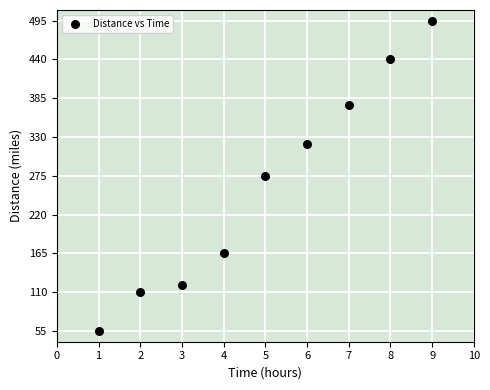

What is the average Y value?

262